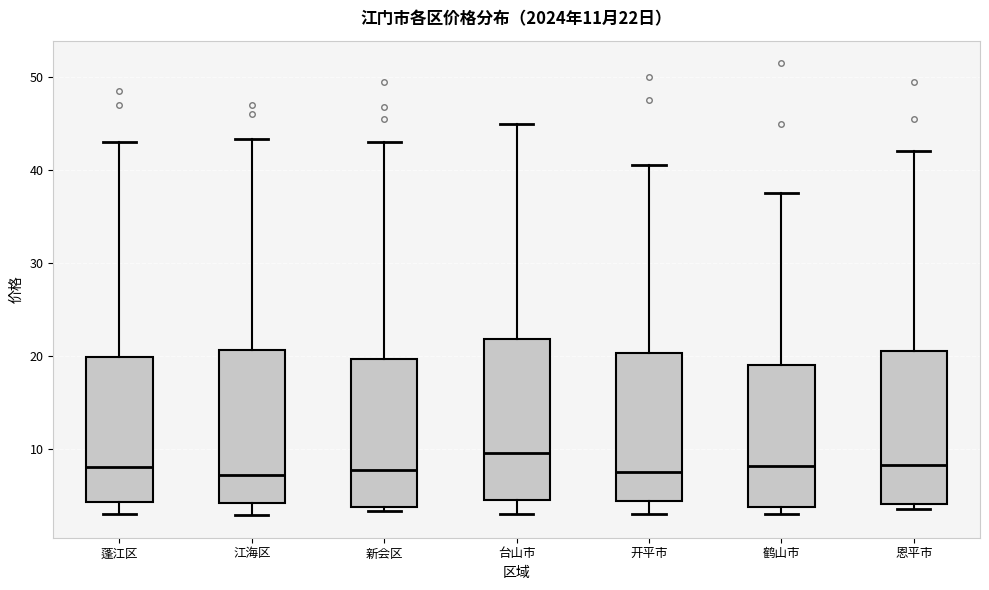

Which box's median line is the highest?

台山市